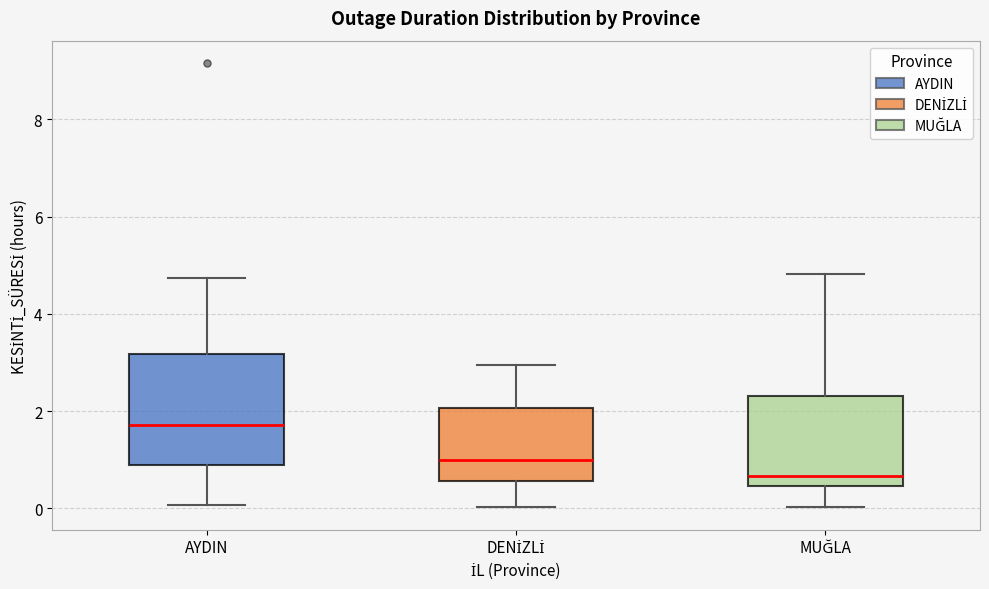

Which box has the highest median line?

AYDIN